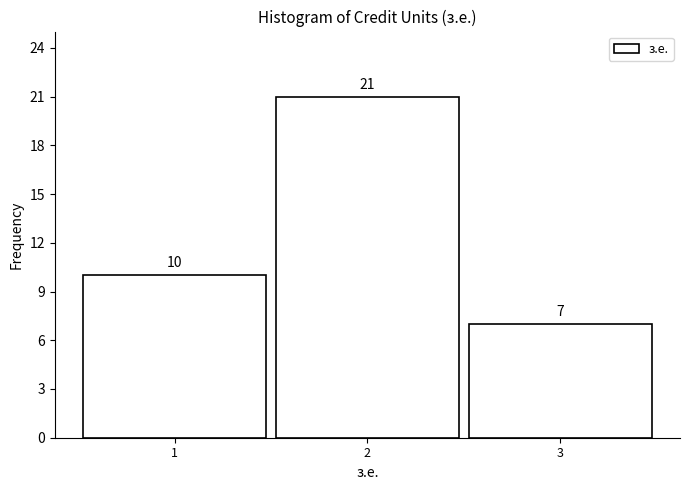

Reading left to right, list every bar in this chart as the range it spans on the x-axis followed by its height.

0.5 to 1.5: 10
1.5 to 2.5: 21
2.5 to 3.5: 7